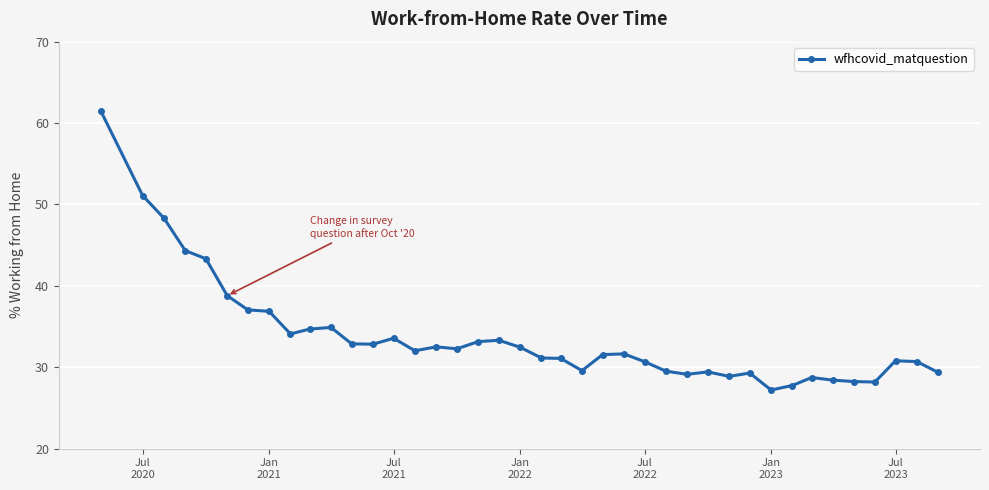

What is the average value?

33.8